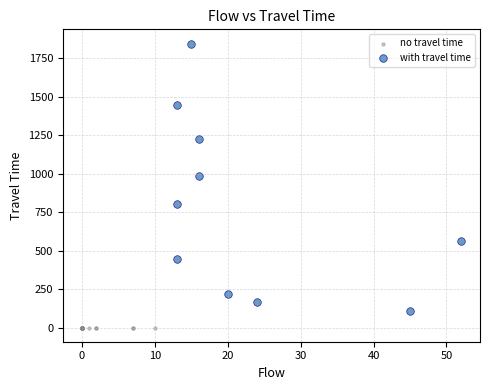

Which series reaches the minimum Y coordinate?

no travel time